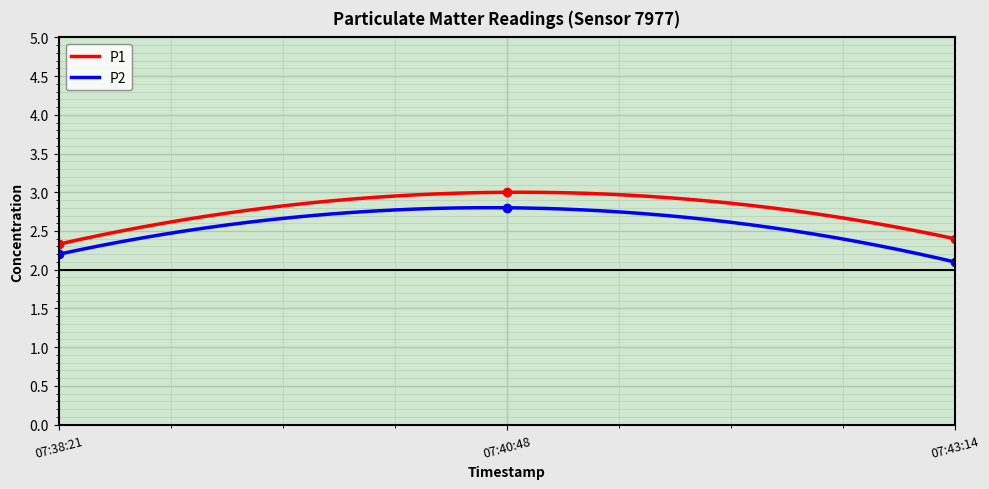

True or false: P1 has a value of 2.4 at 07:43:14.

True